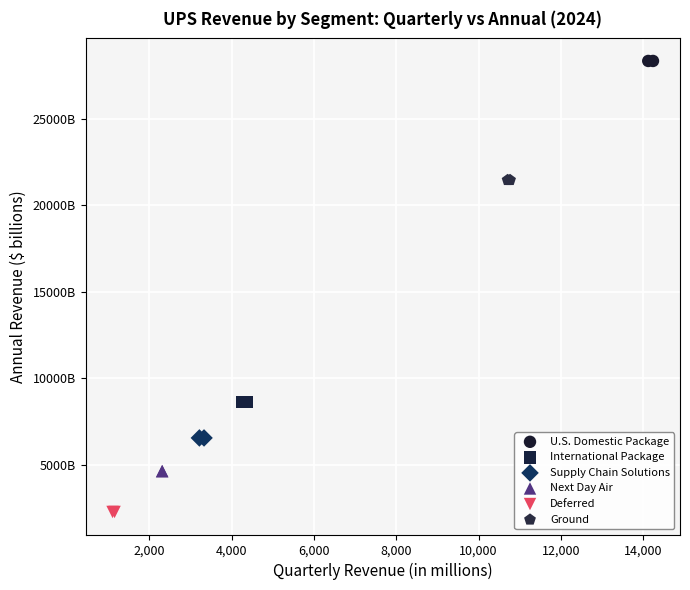

What are all the series names shown in the legend?

U.S. Domestic Package, International Package, Supply Chain Solutions, Next Day Air, Deferred, Ground